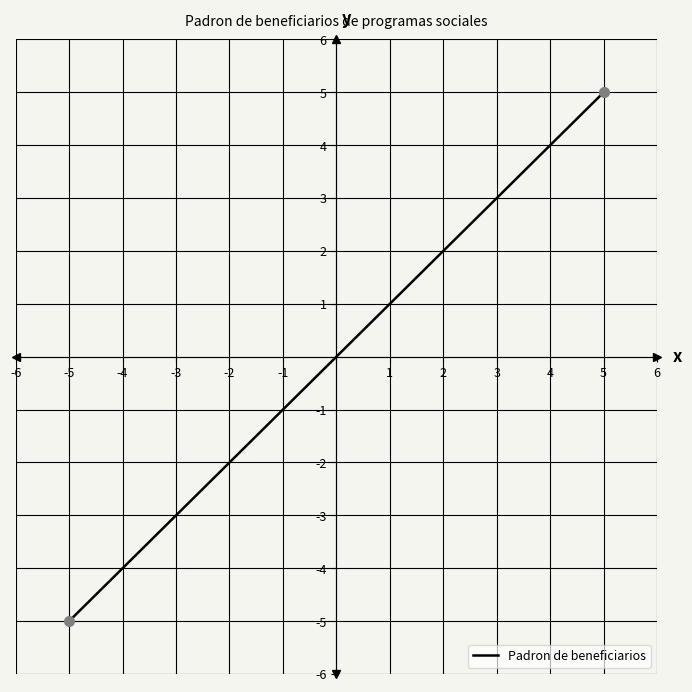

What is the maximum value shown in the chart?

5.0